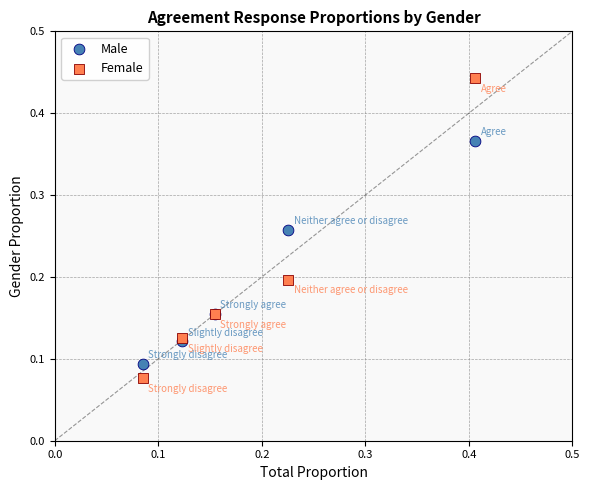

Which series has the widest spread of Y values?

Female